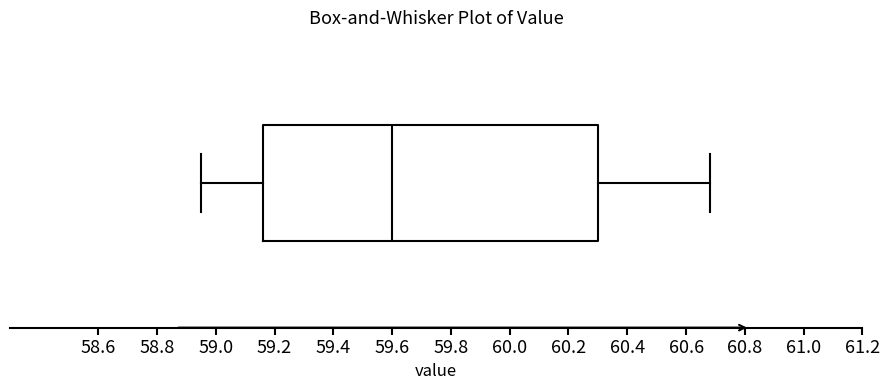

Transcribe this box plot: give where the median line is, the range the box spans, and where the two whiskers end, as read against the x-axis. The values are not printed on the chart, so give them approximately, as read against the axis.

median 59.60, box 59.16 to 60.30, whiskers 58.96 to 60.68